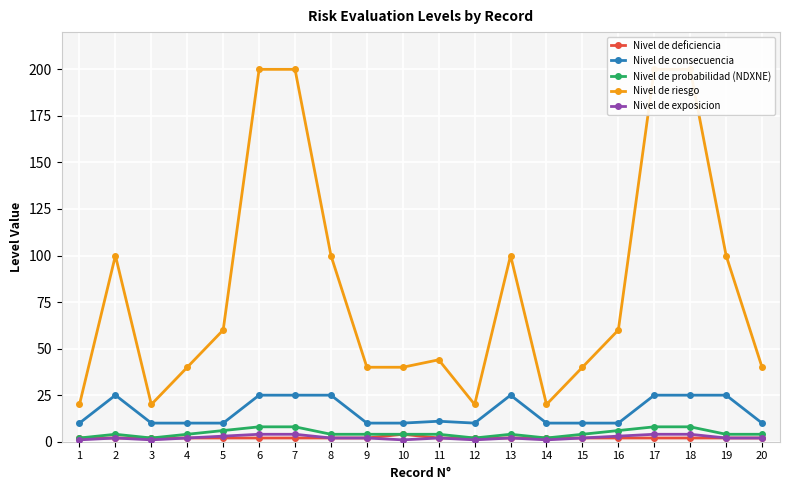

List the labels in order of Nivel de consecuencia value, smallest first.

1, 3, 4, 5, 9, 10, 12, 14, 15, 16, 20, 11, 2, 6, 7, 8, 13, 17, 18, 19